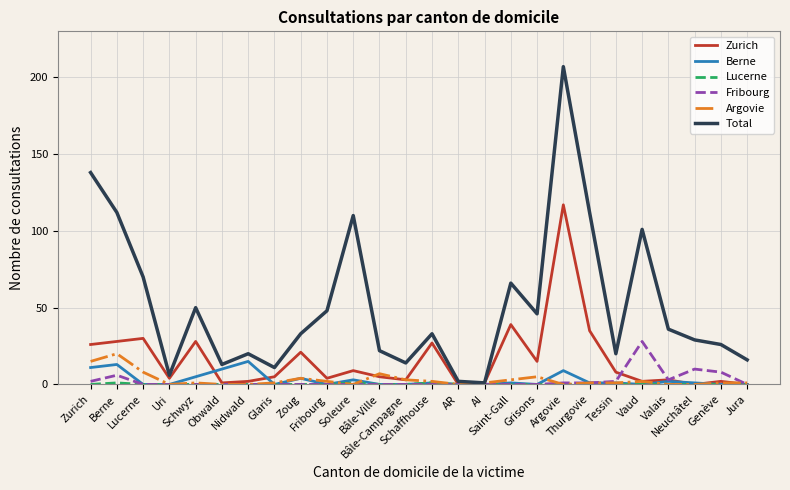

Which series has the largest total across all categories?

Total